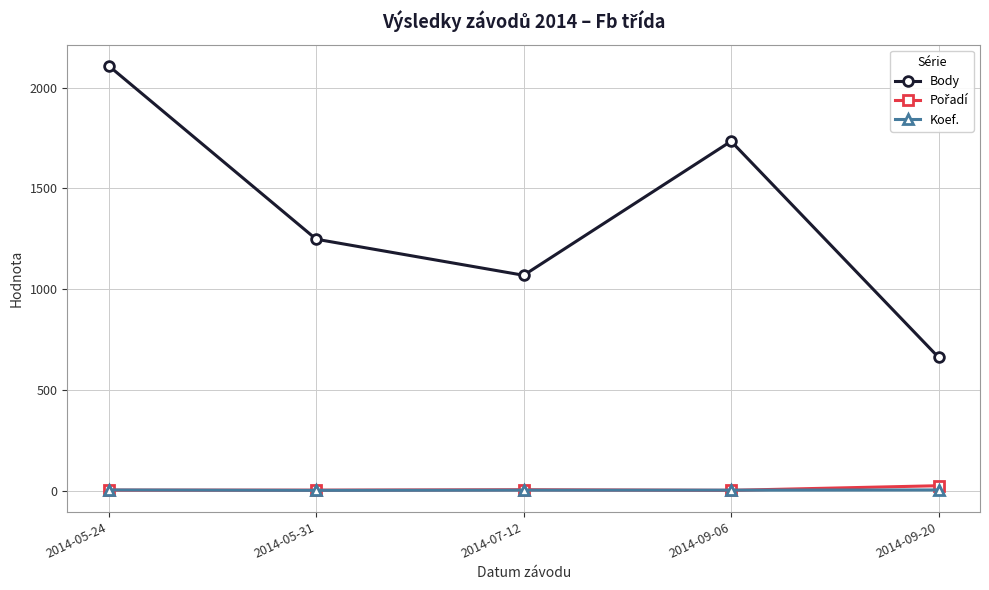

True or false: Body and Koef. intersect in this chart.

False